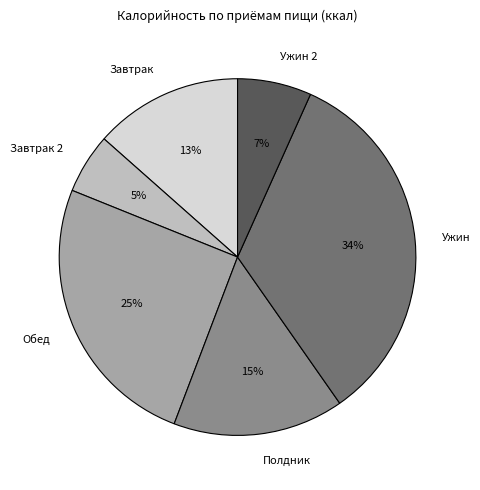

Between Завтрак 2 and Ужин 2, which is larger?

Ужин 2